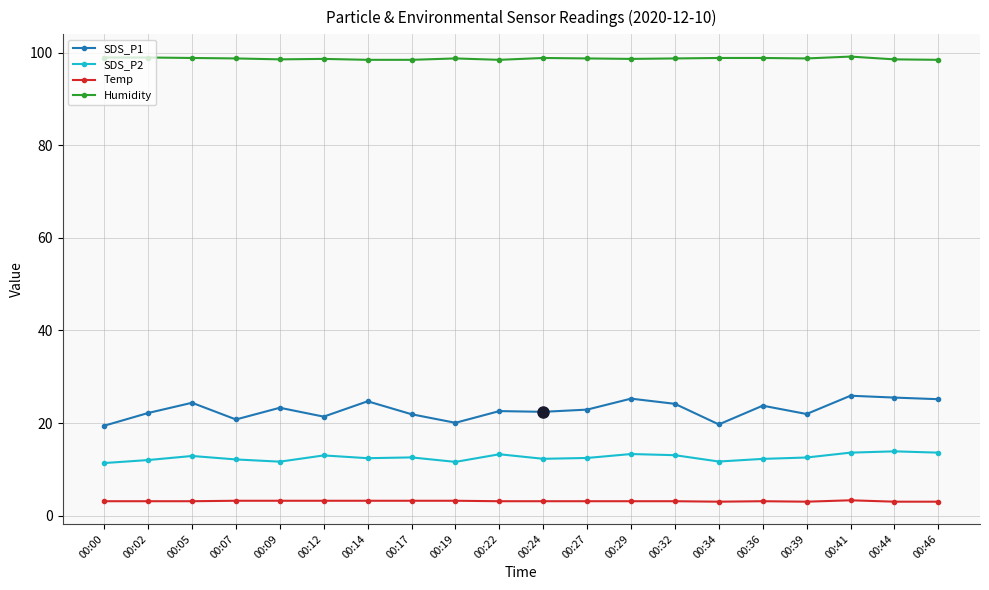

At which category does SDS_P1 reach its first local peak?

00:05